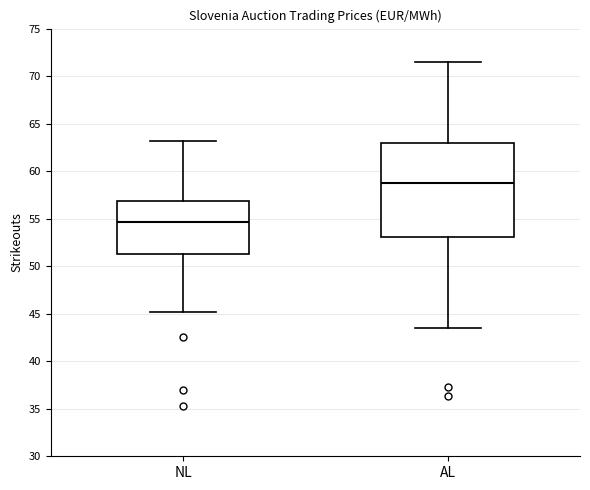

Reading left to right, read every box against the y-axis: the position of its median line, the range the box covers, and the ends of its whiskers. The values are not printed on the chart, so give them approximately, as read against the axis.

NL: median 54.5, box 51.5 to 57.0, whiskers 45.0 to 63.0
AL: median 59.0, box 53.0 to 63.0, whiskers 43.5 to 71.5